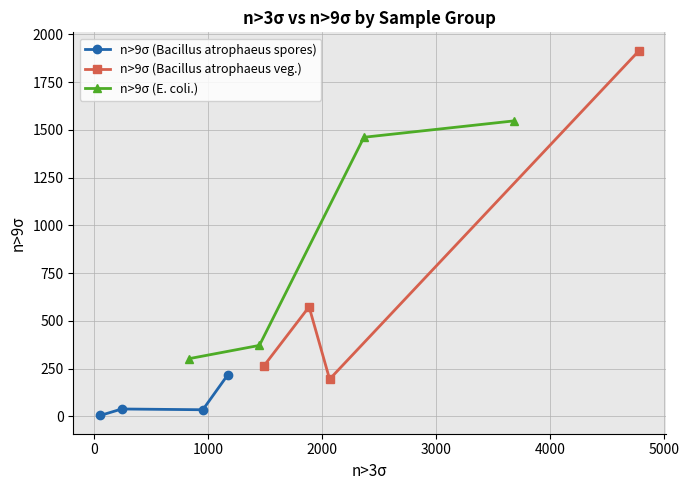

Which series has the largest total across all categories?

n>9σ (E. coli.)